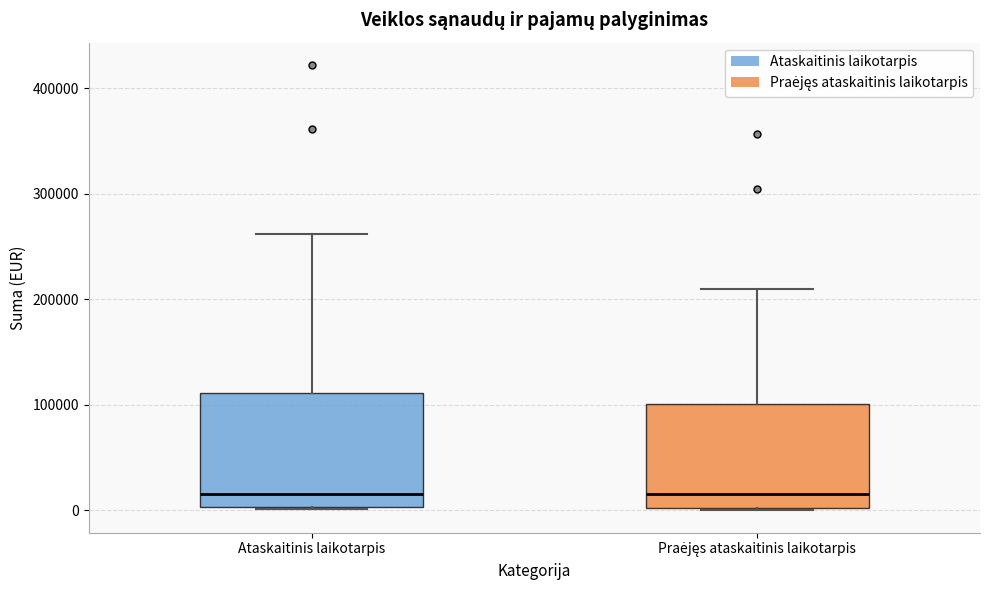

Reading left to right, transcribe this box plot: for each box, give where its median line is, the range the box spans, and where its two whiskers end, as read against the y-axis. The values are not printed on the chart, so give them approximately, as read against the axis.

Ataskaitinis laikotarpis: median 20000, box 0 to 110000, whiskers 0 to 260000
Praėjęs ataskaitinis laikotarpis: median 20000, box 0 to 100000, whiskers 0 to 210000